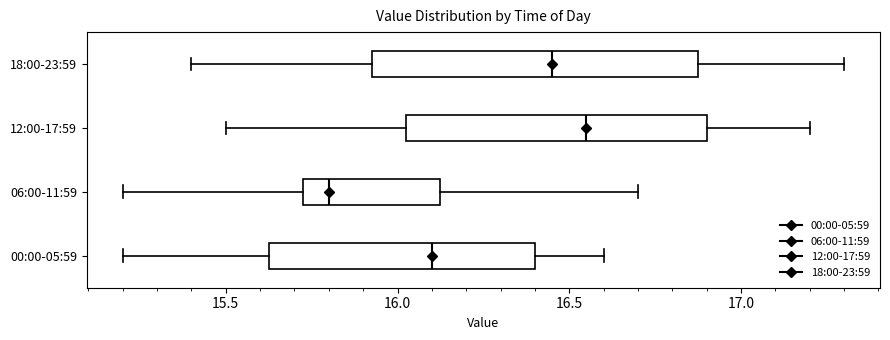

Reading bottom to top, transcribe this box plot: for each box, give where its median line is, the range the box spans, and where its two whiskers end, as read against the x-axis. The values are not printed on the chart, so give them approximately, as read against the axis.

00:00-05:59: median 16.10, box 15.65 to 16.40, whiskers 15.20 to 16.60
06:00-11:59: median 15.80, box 15.75 to 16.15, whiskers 15.20 to 16.70
12:00-17:59: median 16.55, box 16.05 to 16.90, whiskers 15.50 to 17.20
18:00-23:59: median 16.45, box 15.95 to 16.90, whiskers 15.40 to 17.30